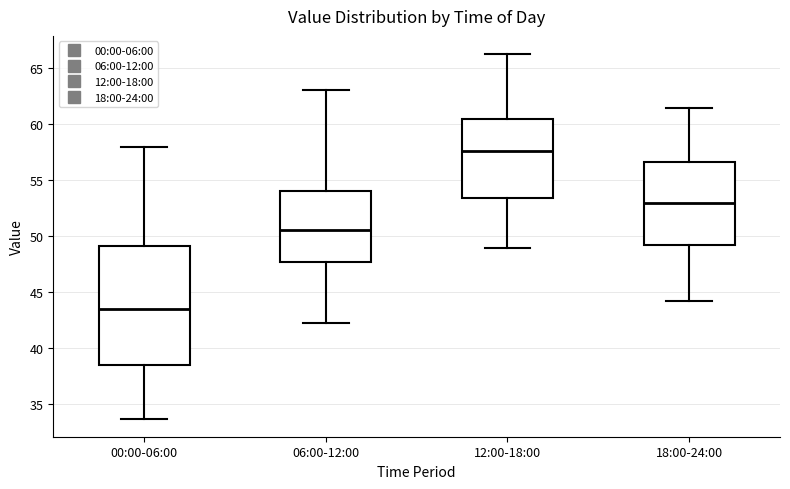

Comparing the boxes themselves (not the whiskers), which one is the tallest?

00:00-06:00